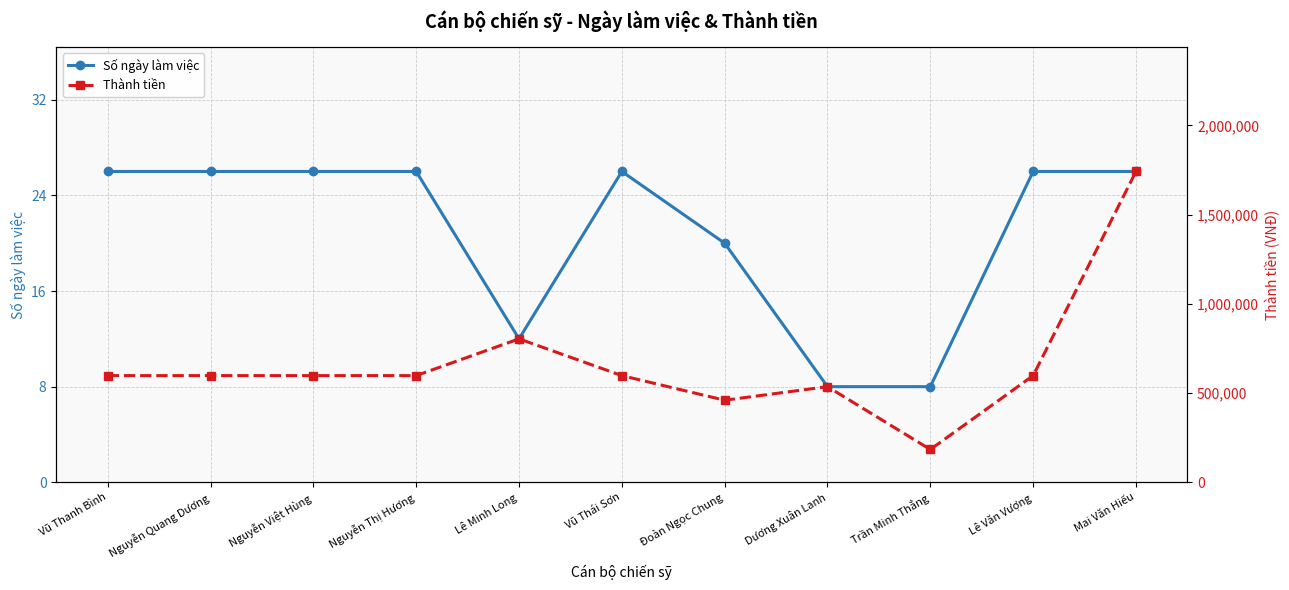

What is the difference between the second highest and second lowest values in the Số ngày làm việc series?

18